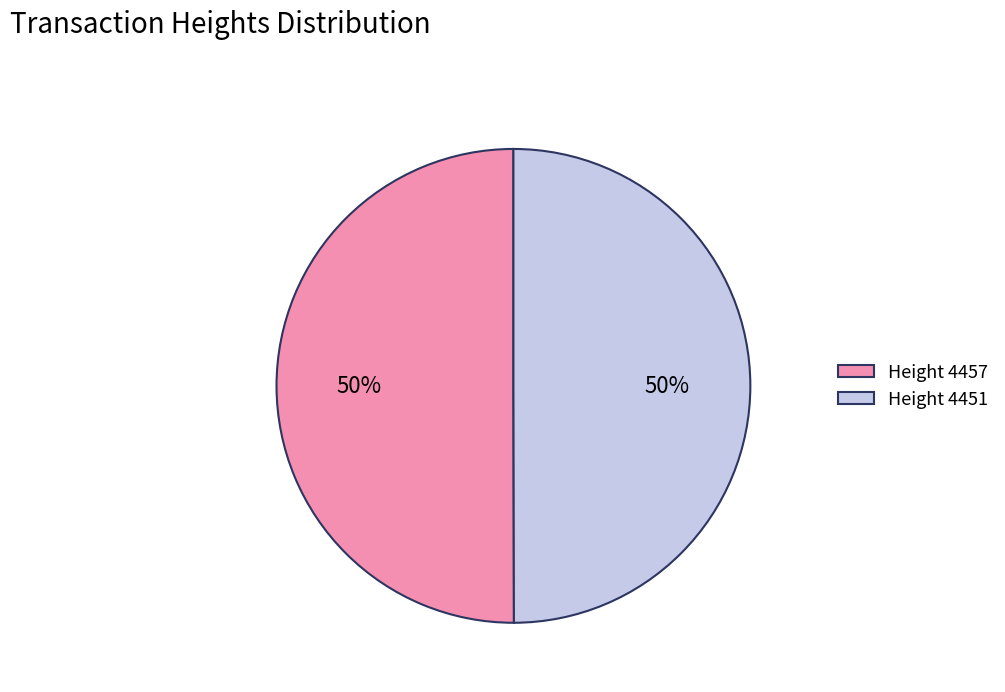

Is it true that Height 4451 is 50% of the pie?

True